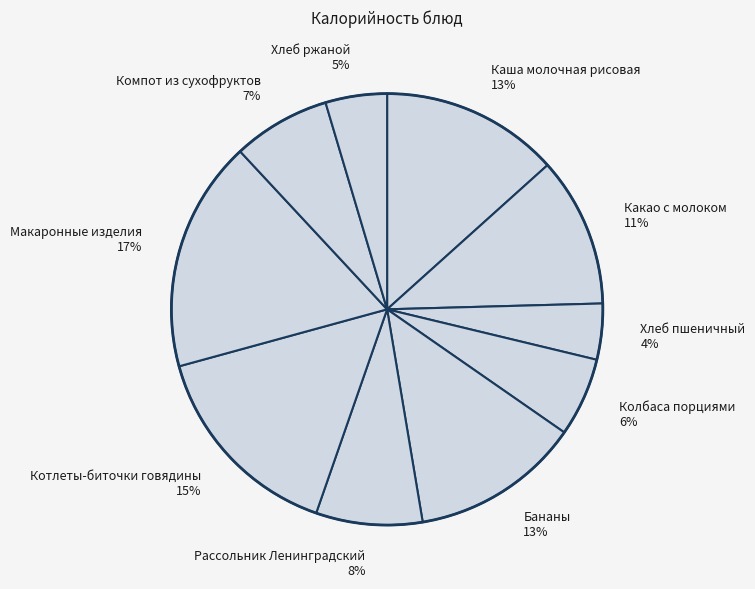

What is the ratio of the value at Котлеты-биточки говядины to the value at Каша молочная рисовая?

1.2